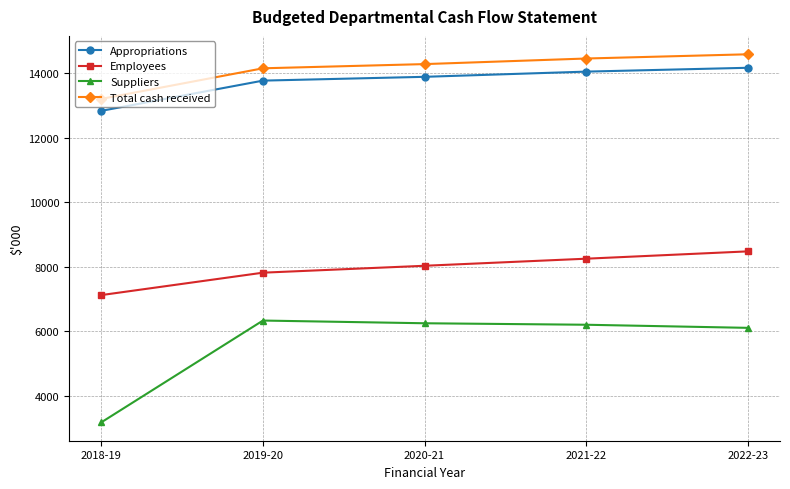

List the labels in order of Employees value, largest first.

2022-23, 2021-22, 2020-21, 2019-20, 2018-19